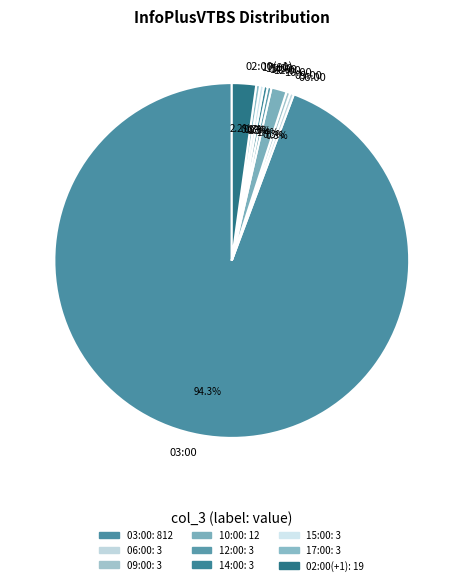

What is the largest slice in the pie chart?

03:00